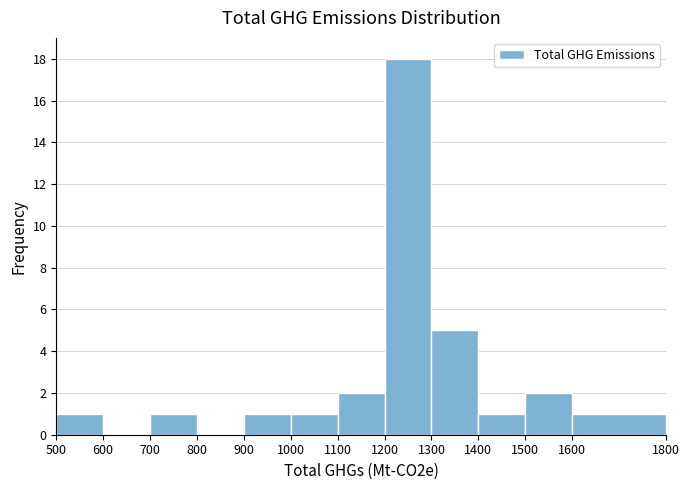

Reading left to right, list every bar in this chart as the range it spans on the x-axis followed by its height. The values are not printed on the chart, so give them approximately, as read against the axis.

500 to 600: 1
600 to 700: 0
700 to 800: 1
800 to 900: 0
900 to 1000: 1
1000 to 1100: 1
1100 to 1200: 2
1200 to 1300: 18
1300 to 1400: 5
1400 to 1500: 1
1500 to 1600: 2
1600 to 1800: 1